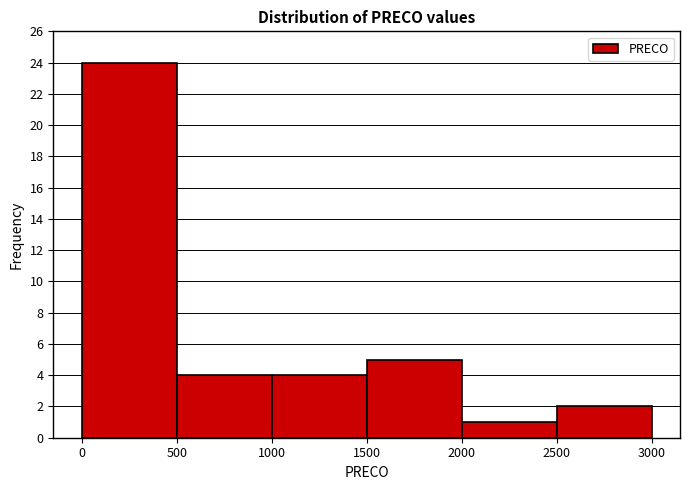

How tall is the bar that spans 2500 to 3000 on the x-axis? The values are not printed on the chart, so give them approximately, as read against the axis.

2